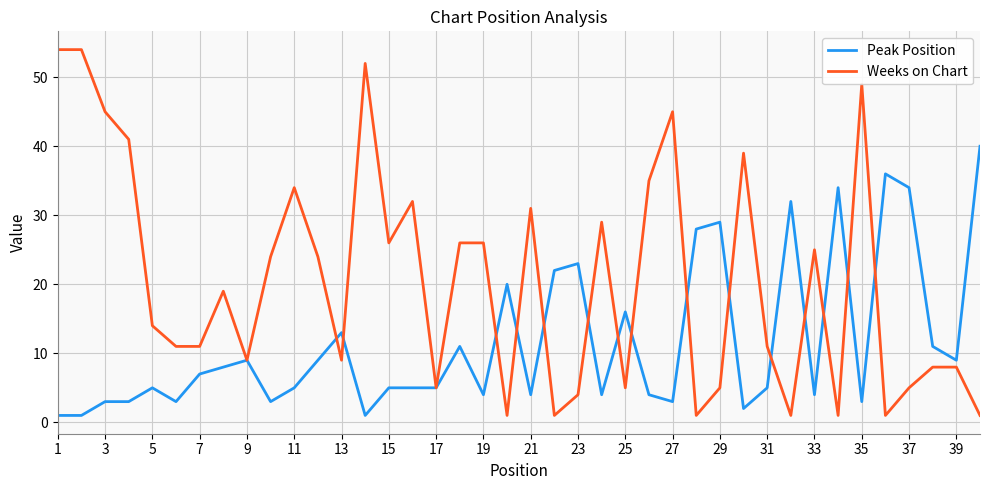

Which series has the widest spread of values?

Weeks on Chart